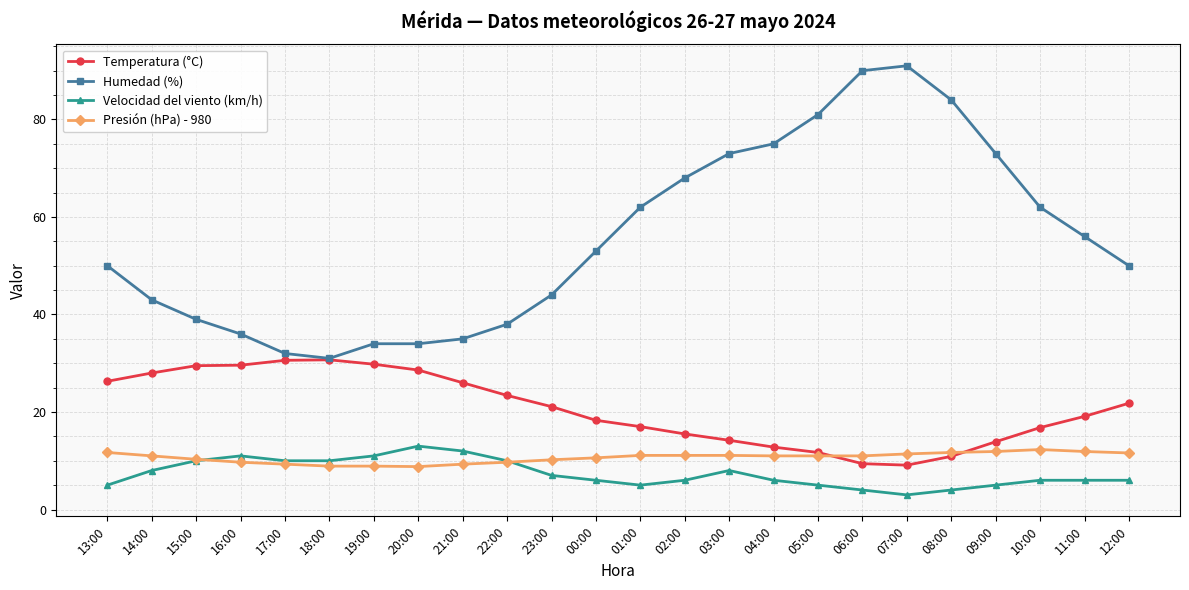

How many lines are shown in the chart?

4